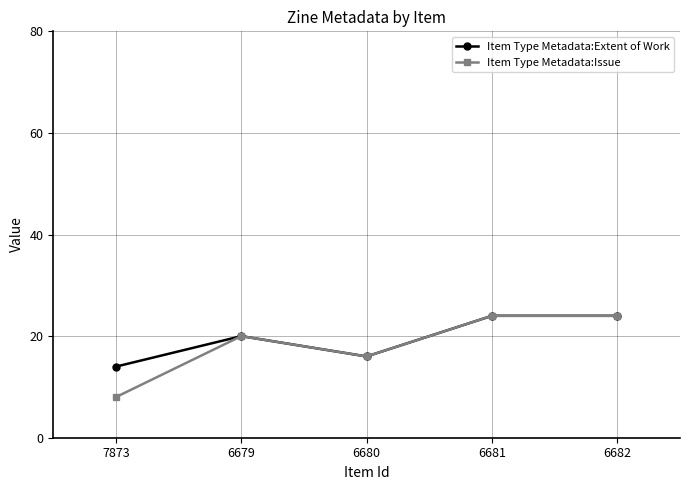

Reading right to left, transcribe all the data shown in this chart.

Item Type Metadata:Extent of Work: 6682=24	6681=24	6680=16	6679=20	7873=14
Item Type Metadata:Issue: 6682=24	6681=24	6680=16	6679=20	7873=8